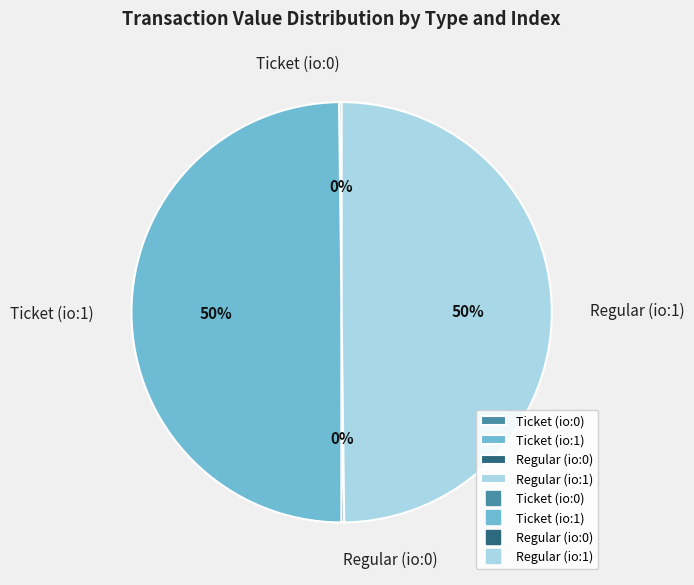

To the nearest percent, what portion does Ticket (io:1) represent?

50%